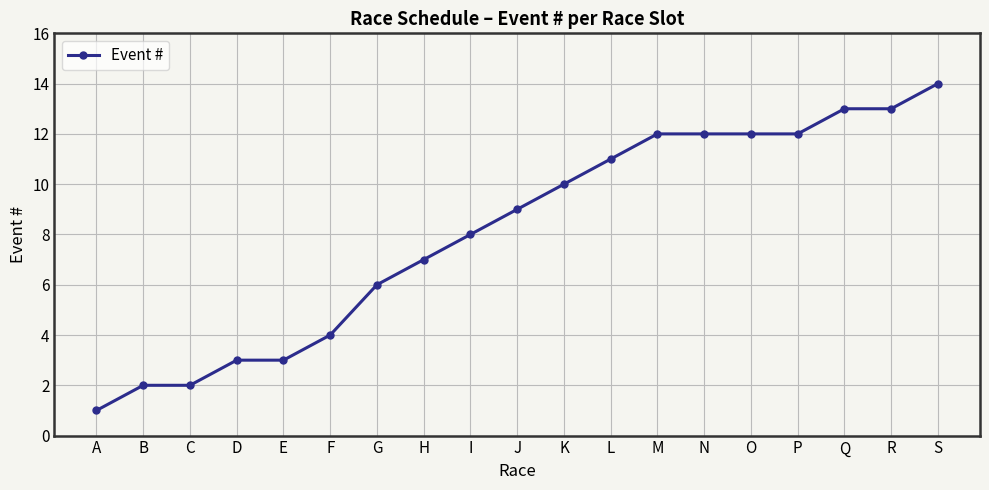

Between M and A, which is larger?

M